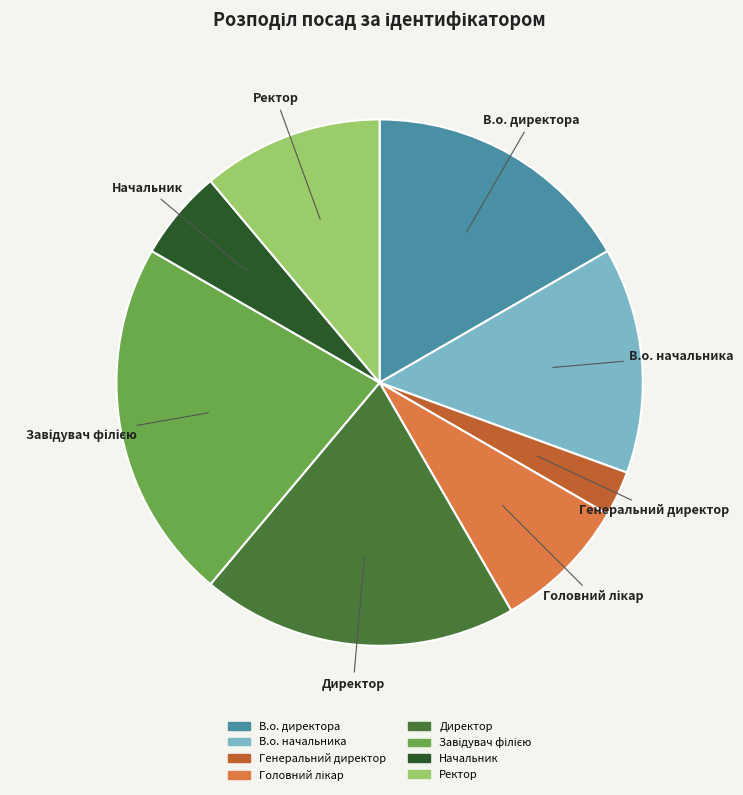

Is there any slice that represents more than half of the pie?

No